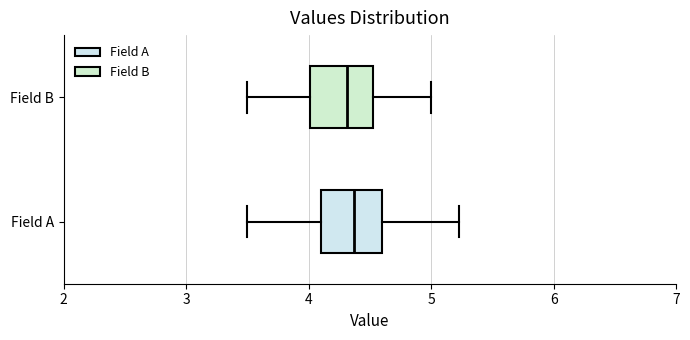

Where does the left whisker of the box for Field A end on the x-axis? The values are not printed on the chart, so give them approximately, as read against the axis.

3.5